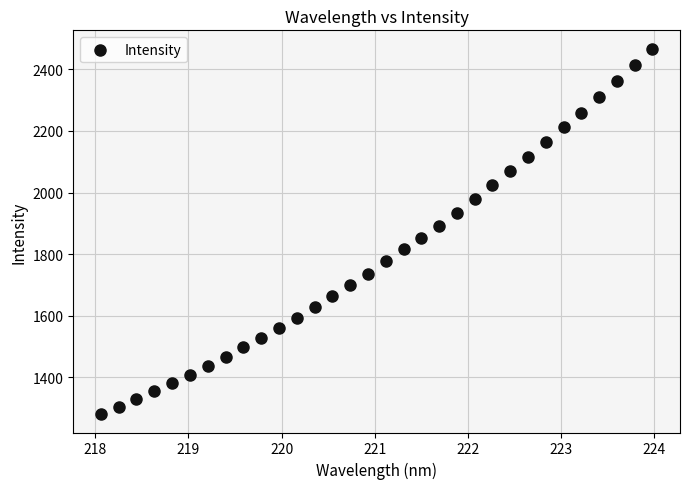

What is the range of X values (max minus min)?

5.9